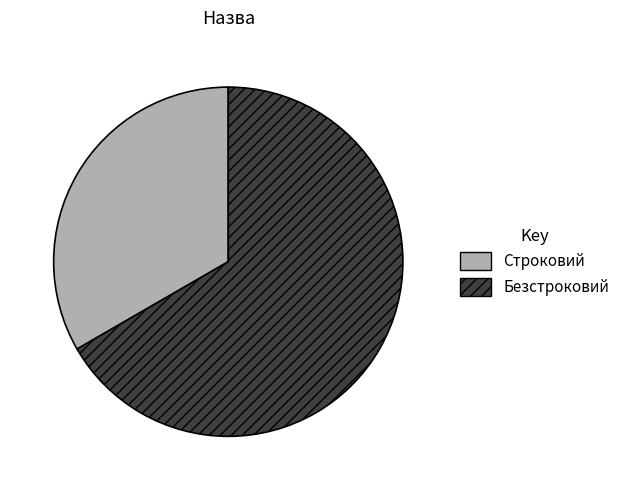

Does Строковий represent more than half of the total?

No